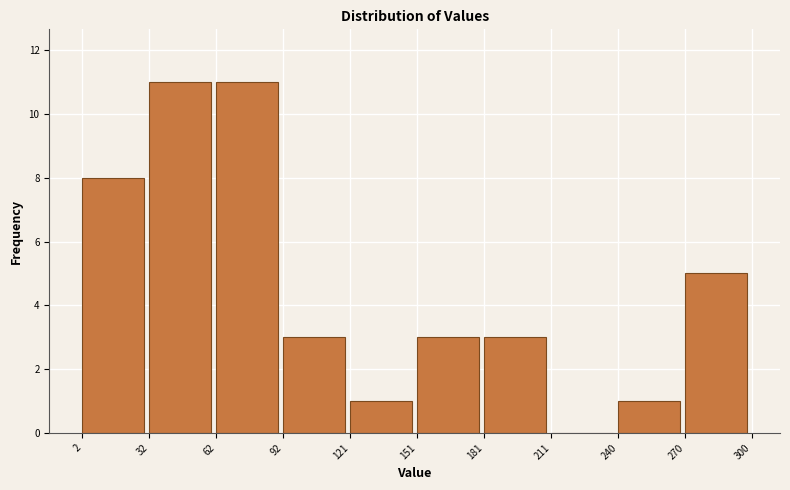

Reading left to right, transcribe this chart: for each bar, give the range it covers on the x-axis and its height. The values are not printed on the chart, so give them approximately, as read against the axis.

2 to 32: 8
32 to 62: 11
62 to 92: 11
92 to 121: 3
121 to 151: 1
151 to 181: 3
181 to 211: 3
211 to 240: 0
240 to 270: 1
270 to 300: 5